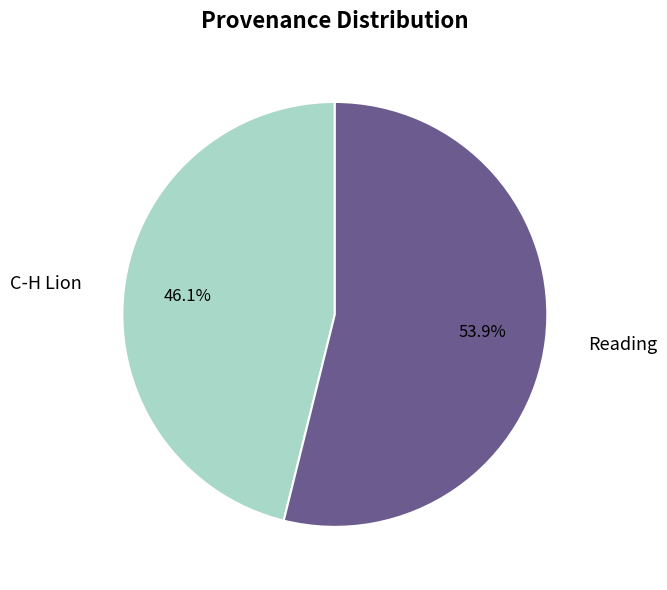

To the nearest percent, what percentage of the pie is C-H Lion?

46%